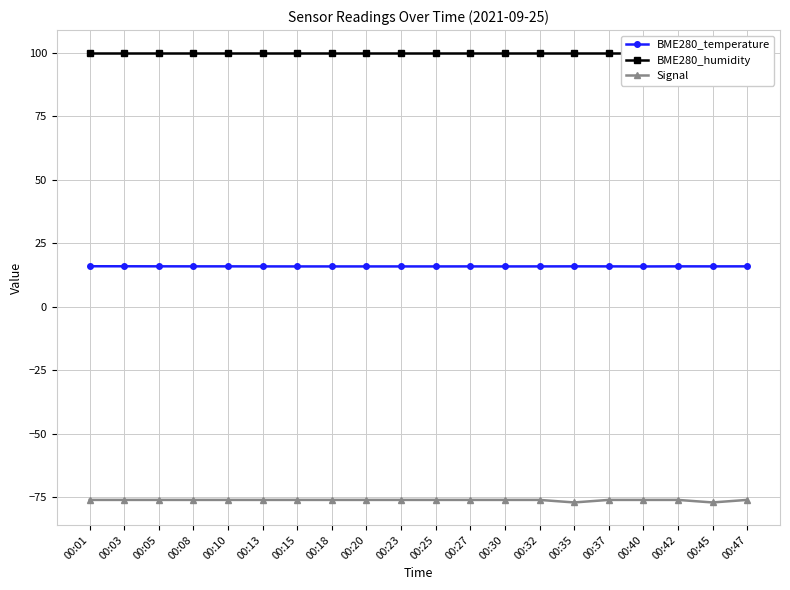

At 00:05, list the series in order from largest to smallest.

BME280_humidity, BME280_temperature, Signal